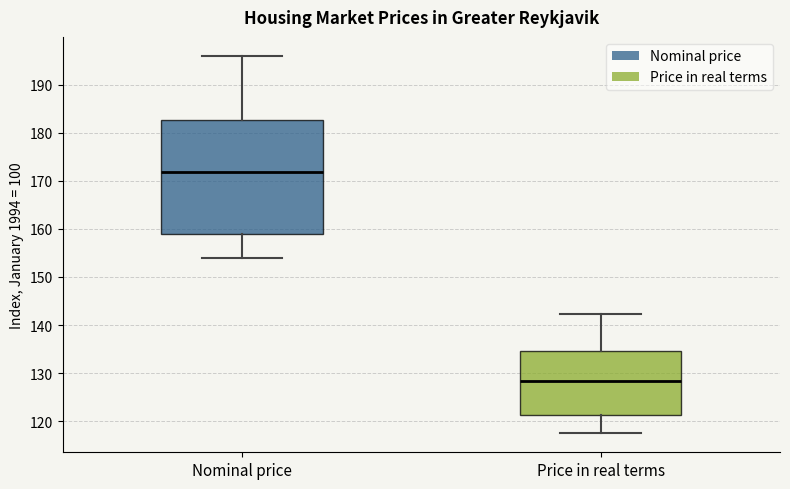

Reading left to right, read every box against the y-axis: the position of its median line, the range the box covers, and the ends of its whiskers. The values are not printed on the chart, so give them approximately, as read against the axis.

Nominal price: median 172, box 159 to 183, whiskers 154 to 196
Price in real terms: median 128, box 121 to 135, whiskers 117 to 142